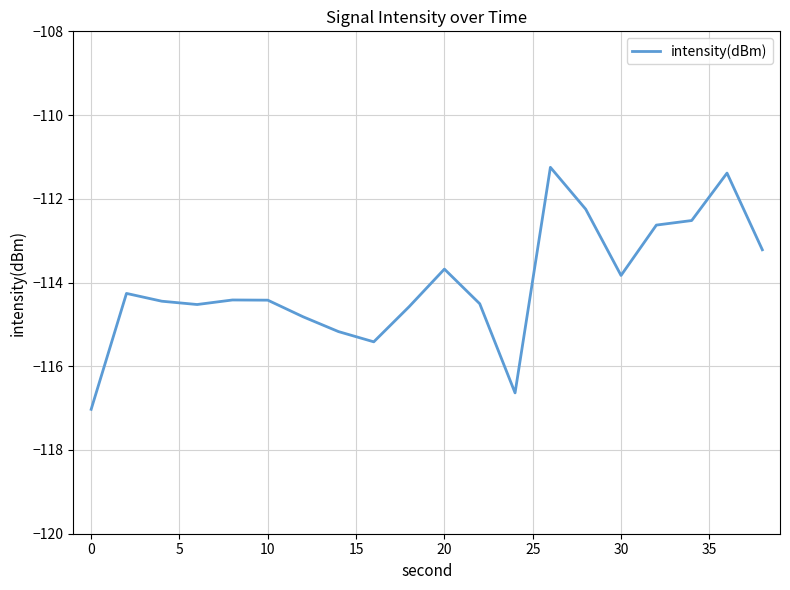

What is the greatest value displayed?

-111.2